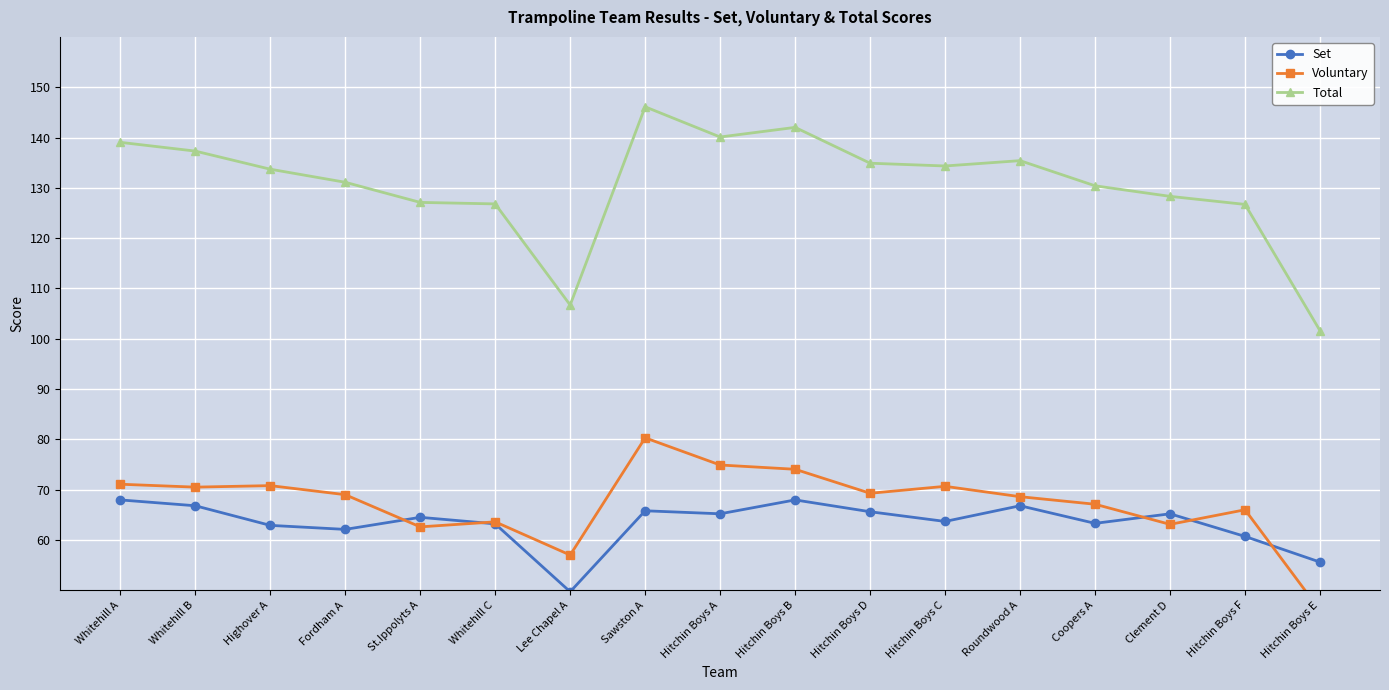

True or false: Total and Voluntary intersect in this chart.

False